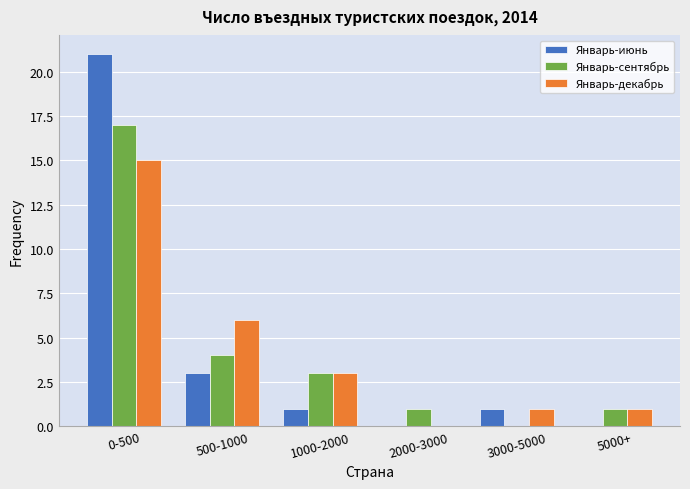

Reading left to right, what are all the values shown in this chart?

Январь-июнь: 0-500=21	500-1000=3	1000-2000=1	2000-3000=0	3000-5000=1	5000+=0
Январь-сентябрь: 0-500=17	500-1000=4	1000-2000=3	2000-3000=1	3000-5000=0	5000+=1
Январь-декабрь: 0-500=15	500-1000=6	1000-2000=3	2000-3000=0	3000-5000=1	5000+=1